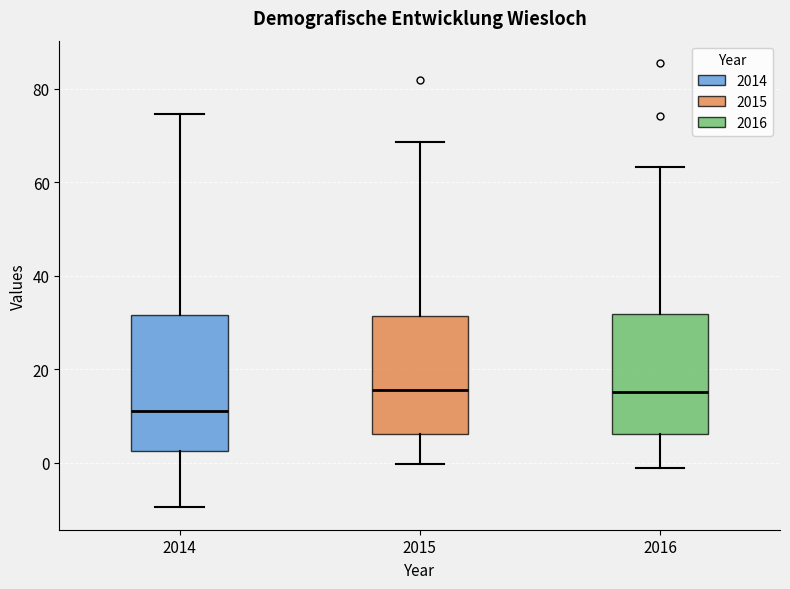

Comparing the boxes themselves (not the whiskers), which one is the tallest?

2014